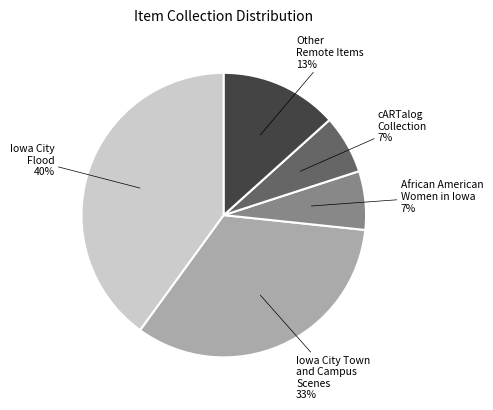

Which slice is the largest?

Iowa City Flood